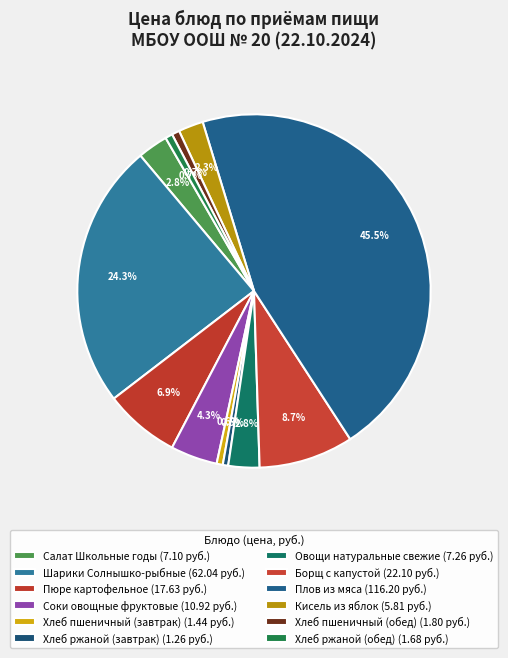

Which slice is the smallest?

Хлеб ржаной (завтрак)